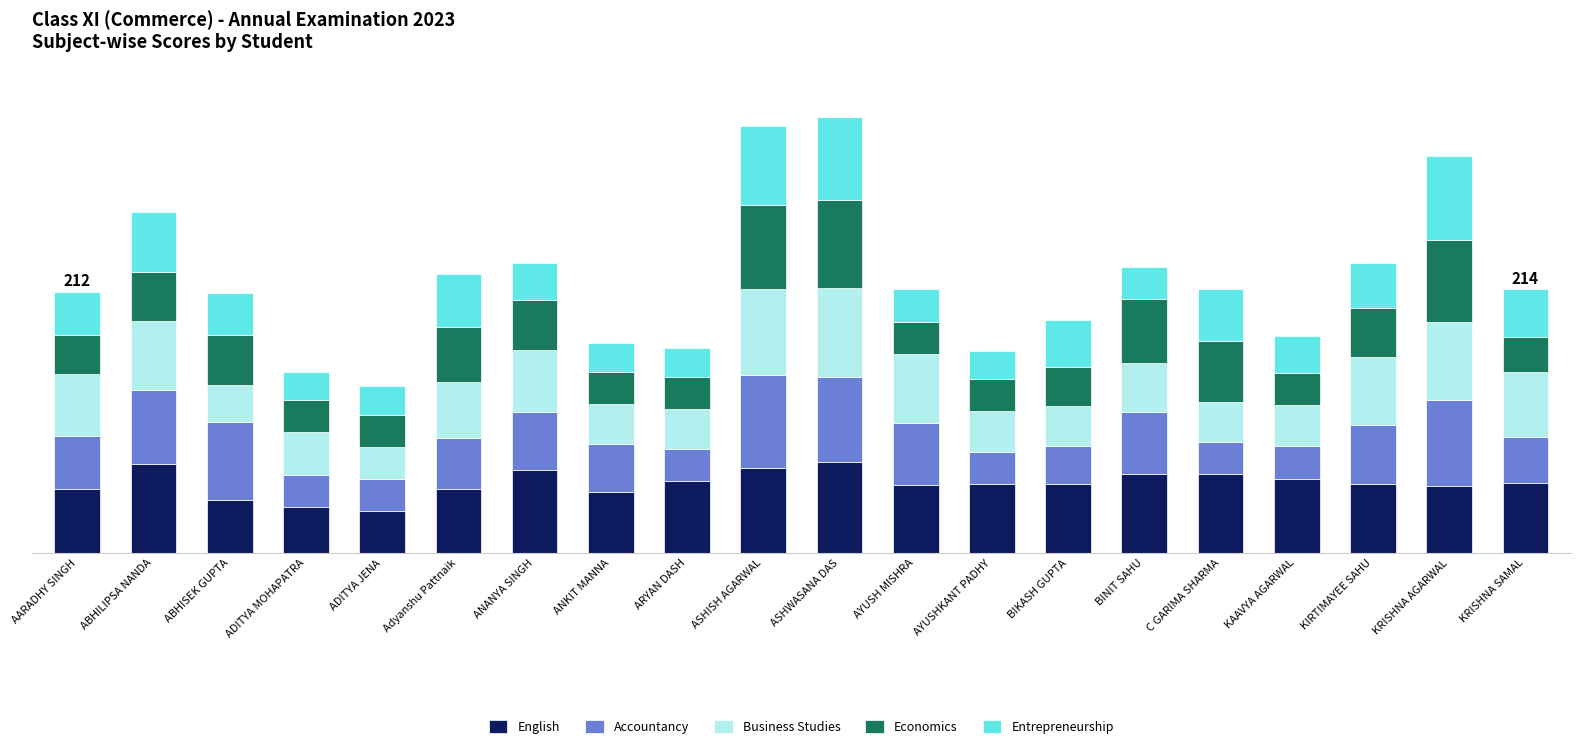

Which series has the largest total across all categories?

English